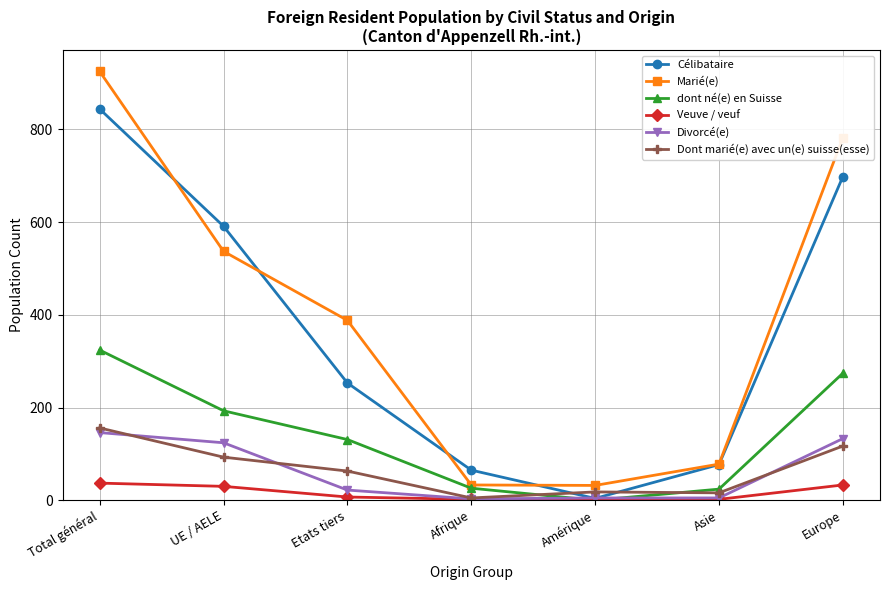

Does the chart display data point markers on the line(s)?

Yes